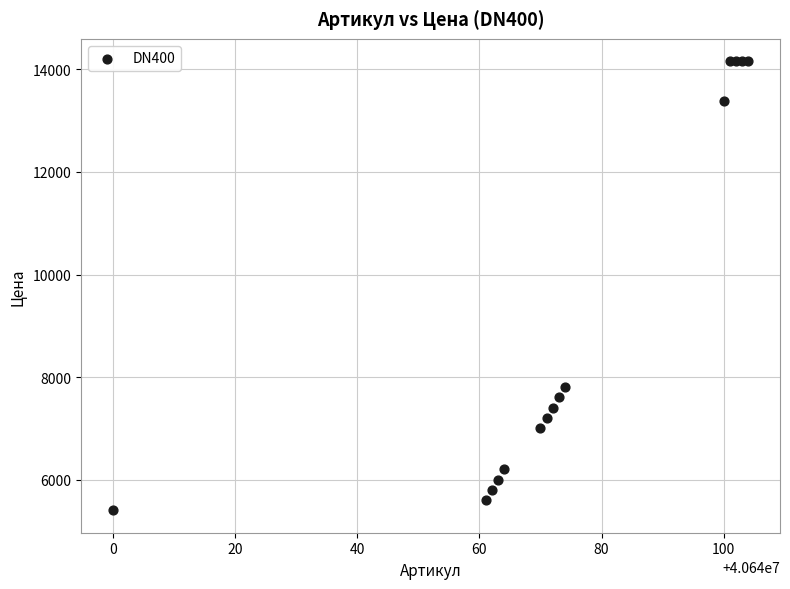

What Y value in the scatter plot is closest to 9780?

7800